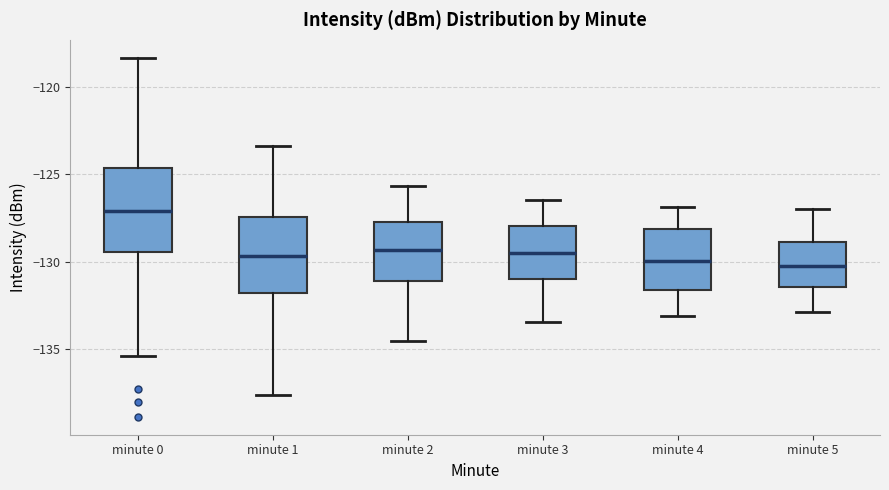

Reading left to right, transcribe this box plot: for each box, give where its median line is, the range the box spans, and where its two whiskers end, as read against the y-axis. The values are not printed on the chart, so give them approximately, as read against the axis.

minute 0: median -127.0, box -129.5 to -124.5, whiskers -135.5 to -118.5
minute 1: median -129.5, box -132.0 to -127.5, whiskers -137.5 to -123.5
minute 2: median -129.5, box -131.0 to -127.5, whiskers -134.5 to -125.5
minute 3: median -129.5, box -131.0 to -128.0, whiskers -133.5 to -126.5
minute 4: median -130.0, box -131.5 to -128.0, whiskers -133.0 to -127.0
minute 5: median -130.0, box -131.5 to -129.0, whiskers -133.0 to -127.0